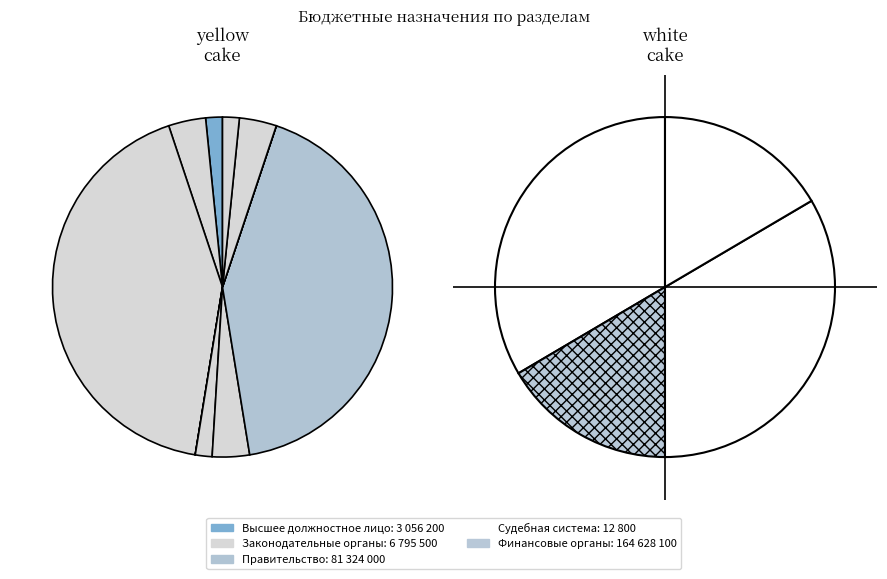

Which slice is the largest?

Обеспечение деятельности финансовых органов